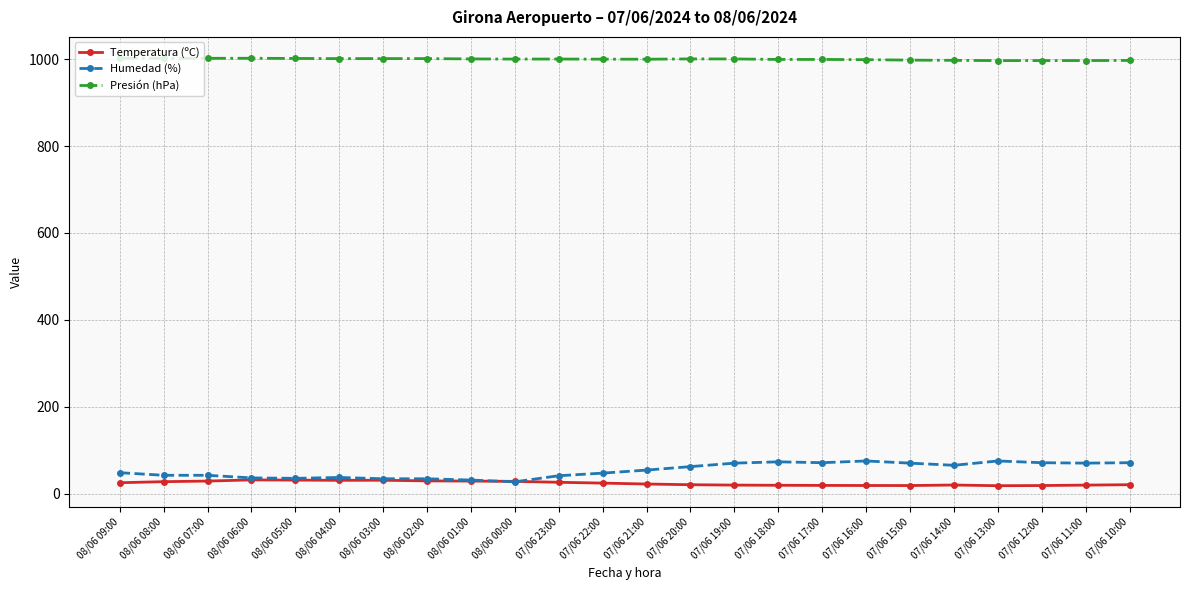

How many values in the Presión (hPa) series are below 1000?

9